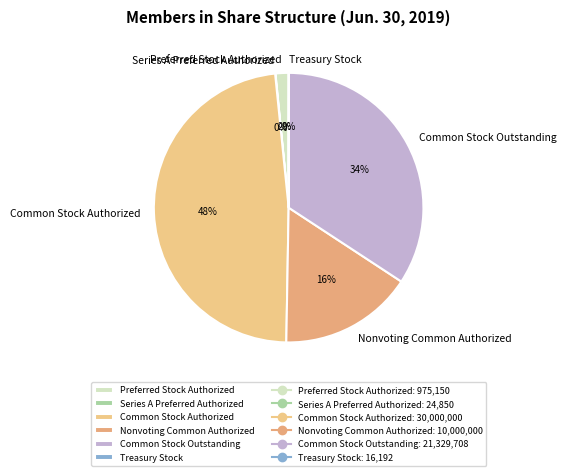

To the nearest percent, what percentage of the pie is Nonvoting Common Authorized?

16%